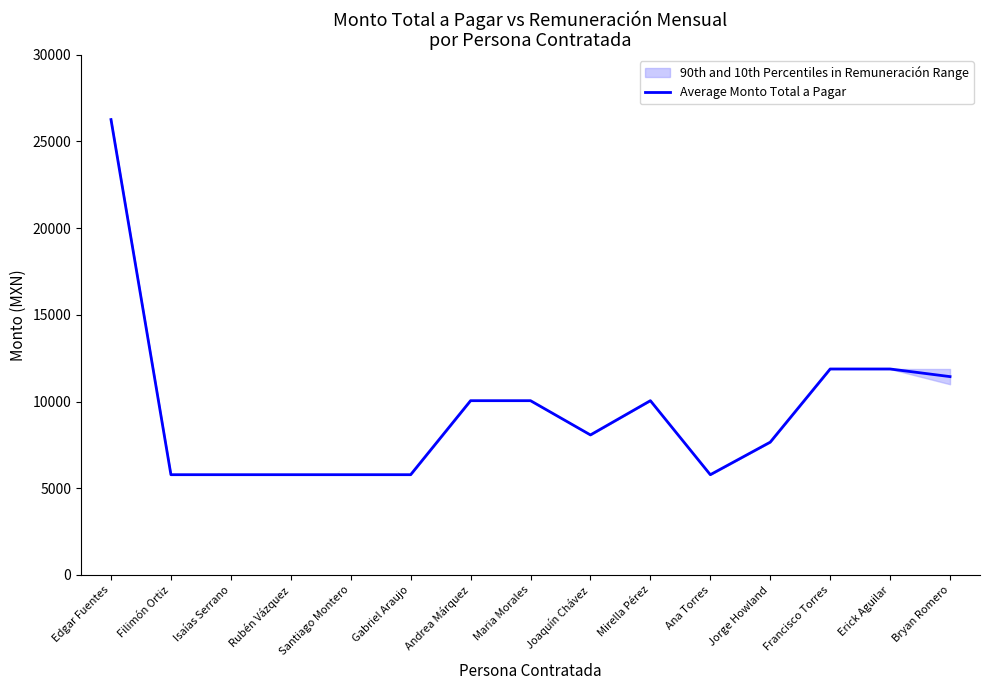

Reading left to right, what are all the values shown in this chart?

Edgar Fuentes=26264.2	Filimón Ortiz=5783.7	Isaías Serrano=5783.7	Rubén Vázquez=5783.7	Santiago Montero=5783.7	Gabriel Araujo=5783.7	Andrea Márquez=10052.0	Maria Morales=10052.0	Joaquín Chávez=8077.0	Mirella Pérez=10052.0	Ana Torres=5783.7	Jorge Howland=7660.3	Francisco Torres=11879.8	Erick Aguilar=11879.8	Bryan Romero=11439.9